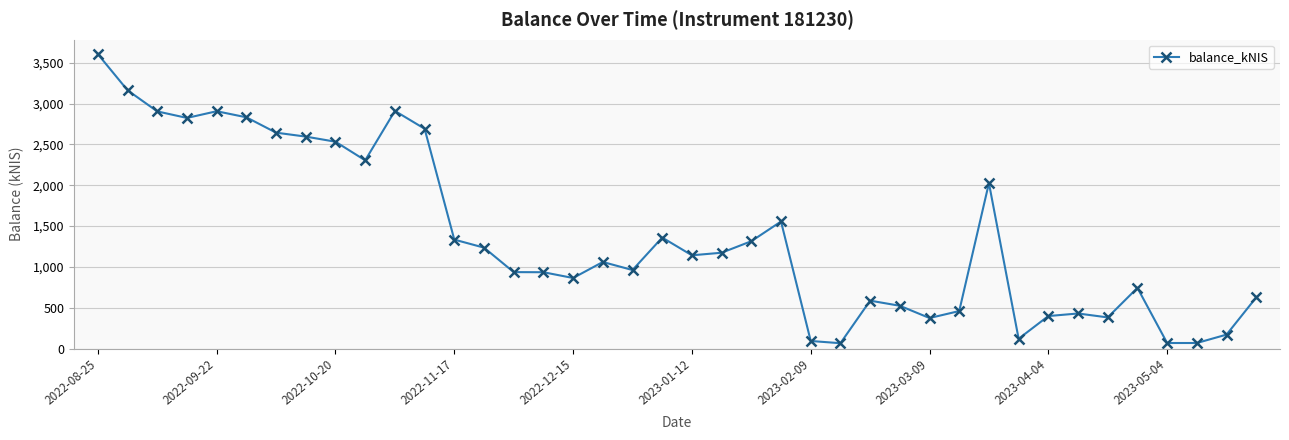

What is the value of the 6th point from the left?

2832.8